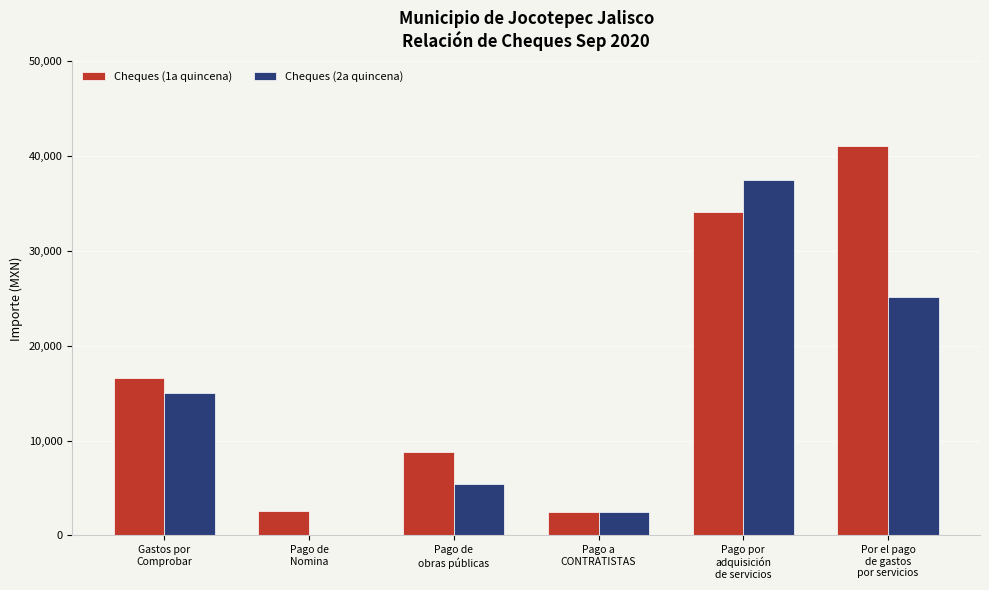

What is the approximate value of Cheques (1a quincena) at Pago de
Nomina?

2569.0